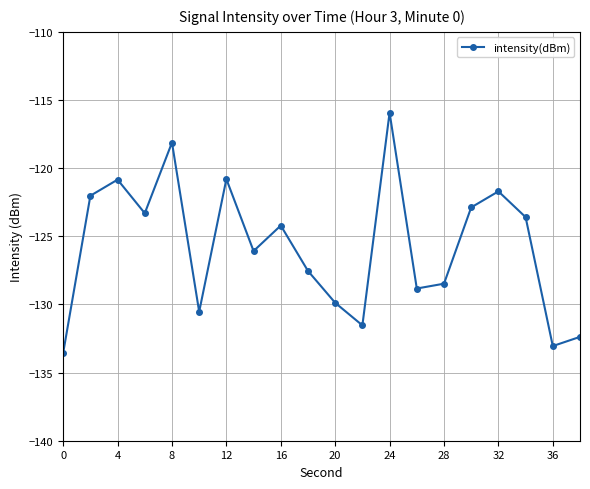

What is the greatest value displayed?

-115.9